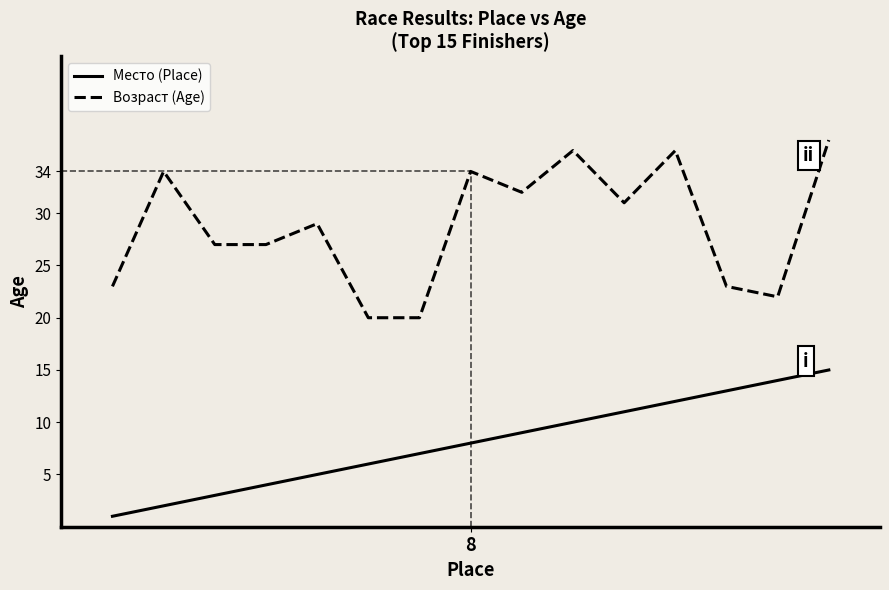

Reading right to left, list all the values displayed in this chart.

Место (Place): 15	14	13	12	11	10	9	8	7	6	5	4	3	2	1
Возраст (Age): 37	22	23	36	31	36	32	34	20	20	29	27	27	34	23